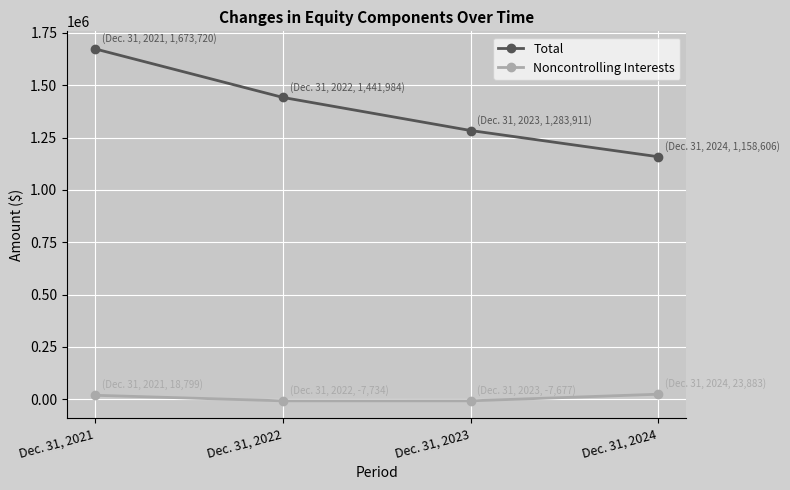

True or false: Noncontrolling Interests and Total cross at least once.

False